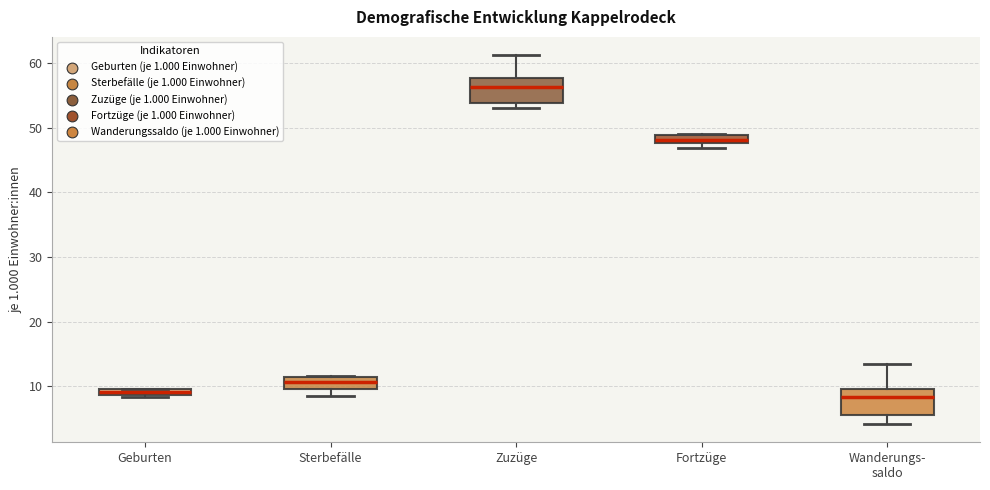

Where is the lower edge of the box for Zuzüge on the y-axis? The values are not printed on the chart, so give them approximately, as read against the axis.

54